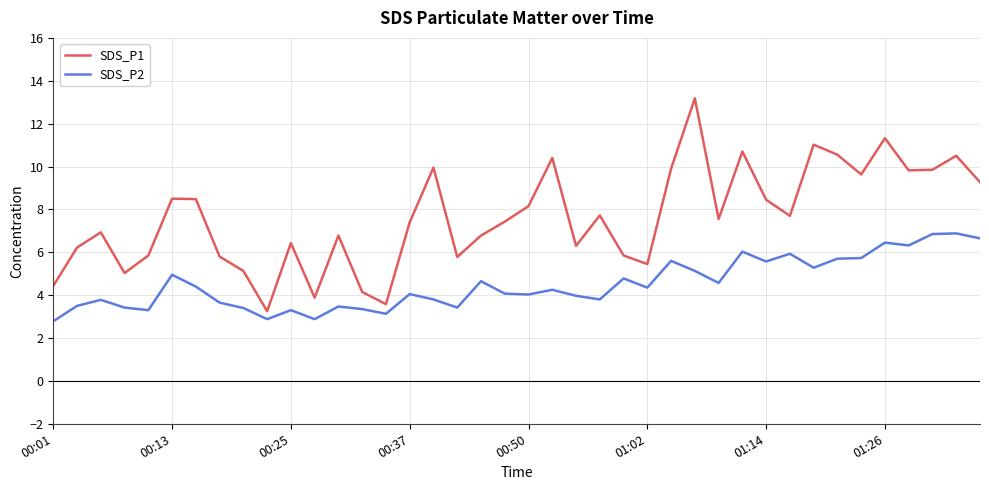

True or false: SDS_P1 and SDS_P2 intersect in this chart.

False